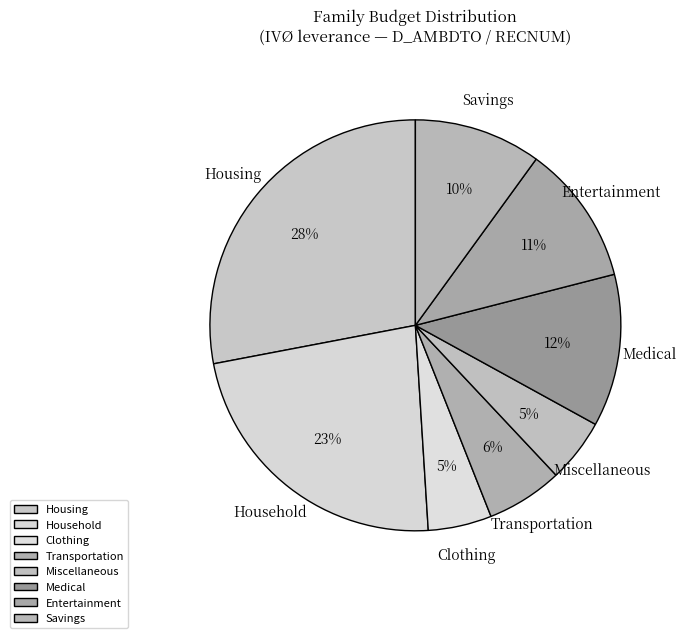

What is the largest slice in the pie chart?

Housing